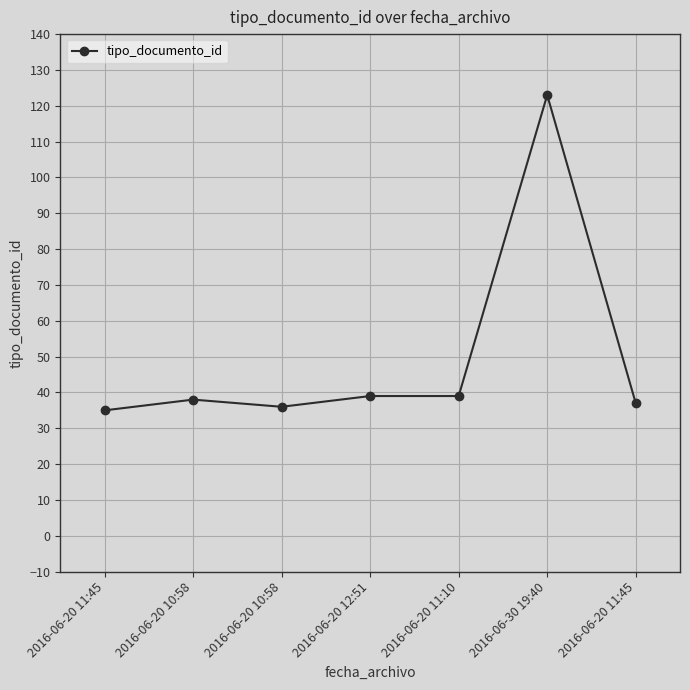

How many values are below 38?

3